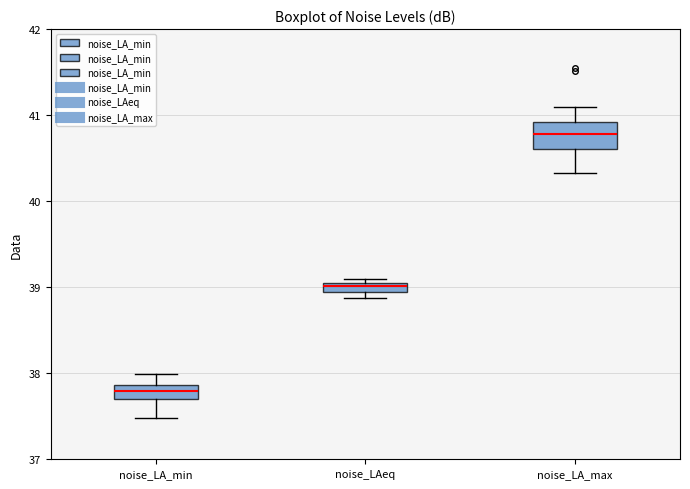

Which box is the tallest, from its lower edge to its upper edge?

noise_LA_max